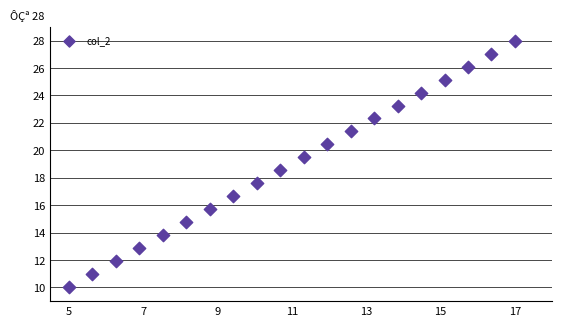

What is the range of Y values (max minus min)?

18.0